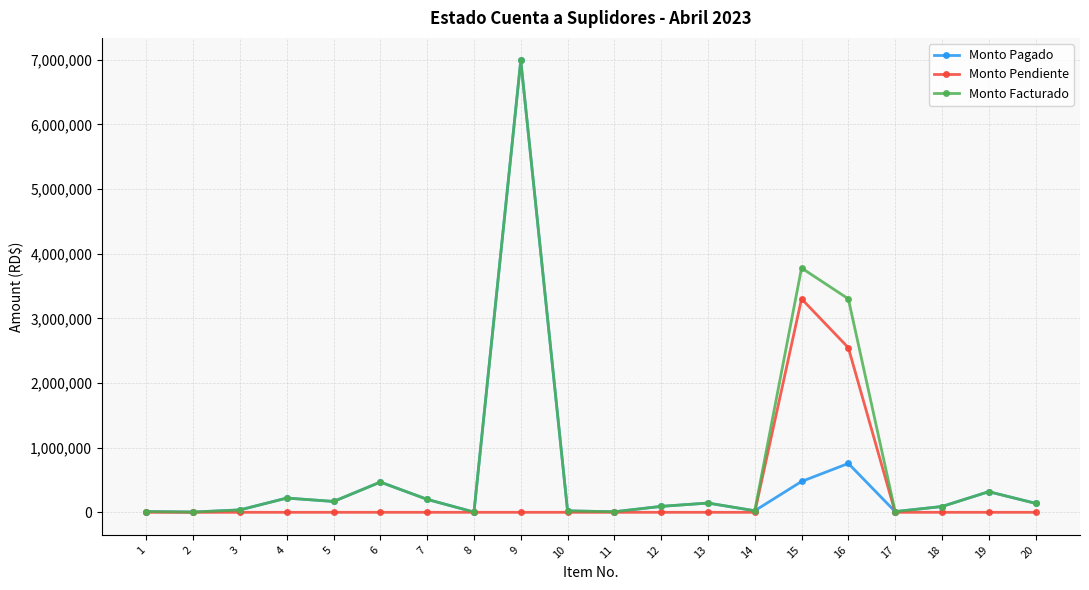

What is the maximum value shown in the chart?

6990177.2